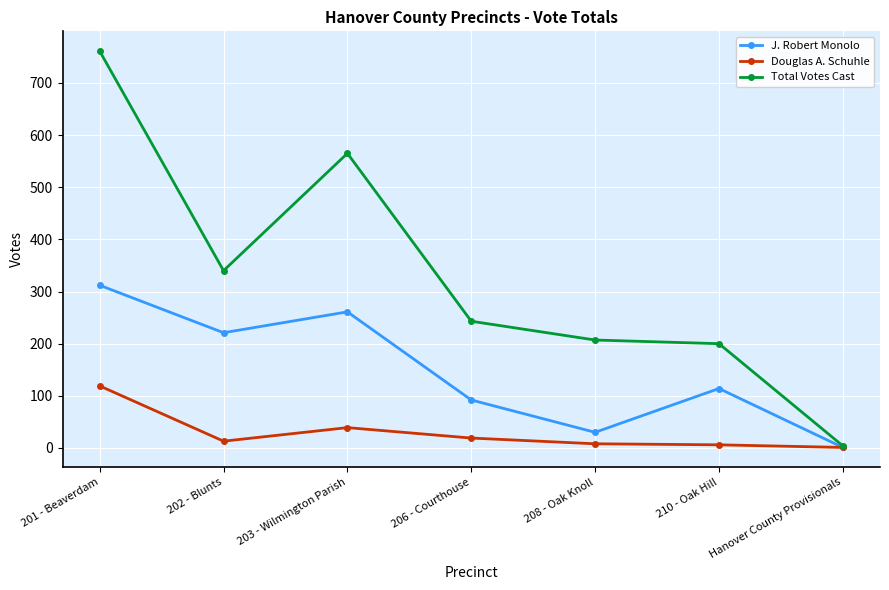

Is the value of J. Robert Monolo at 202 - Blunts greater than the value of Total Votes Cast at Hanover County Provisionals?

Yes